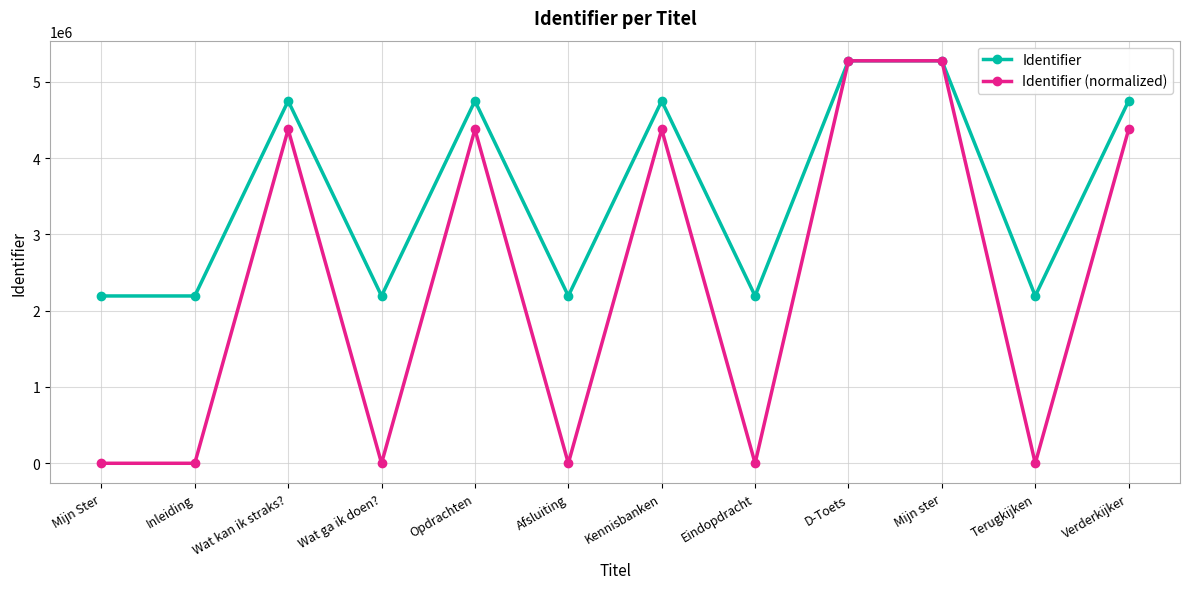

What is the difference between the Identifier values at Opdrachten and Eindopdracht?

2555749.0